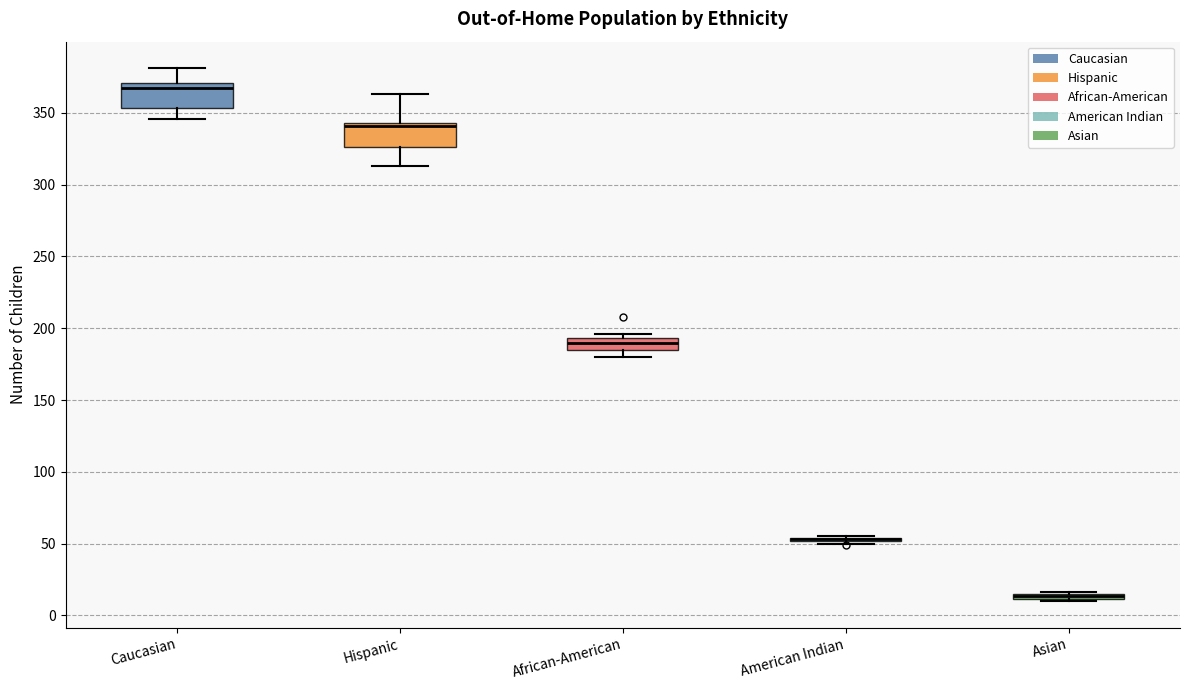

Where is the upper edge of the box for African-American on the y-axis? The values are not printed on the chart, so give them approximately, as read against the axis.

195